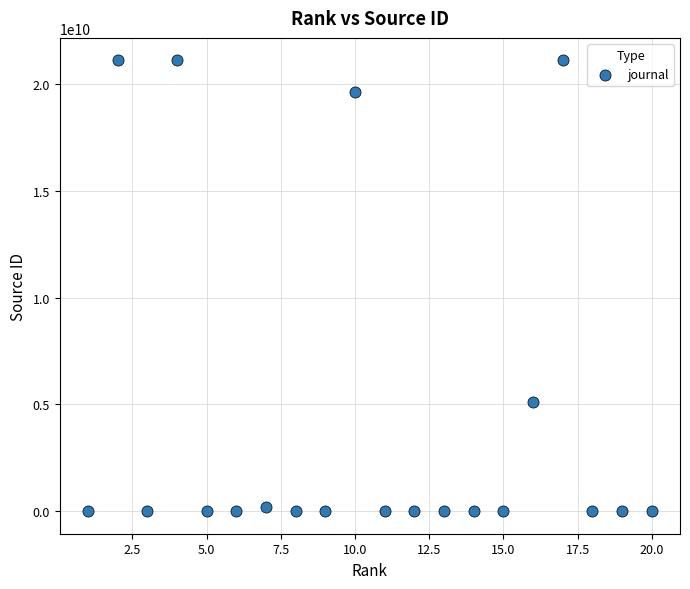

What is the range of Y values (max minus min)?

21100921265